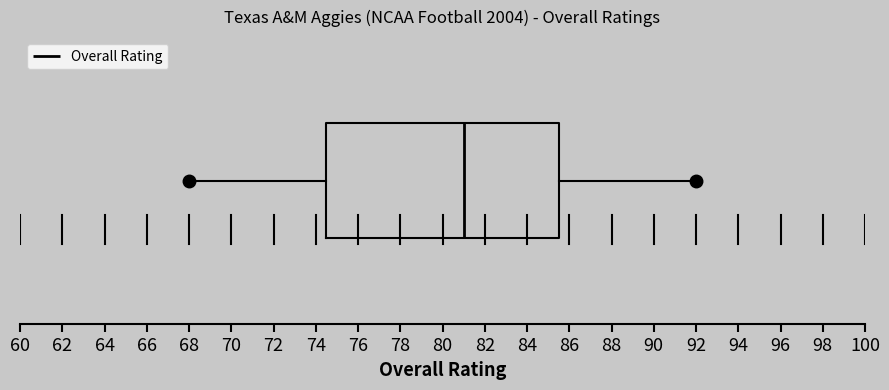

Where does the right whisker of the box end on the x-axis? The values are not printed on the chart, so give them approximately, as read against the axis.

92.0